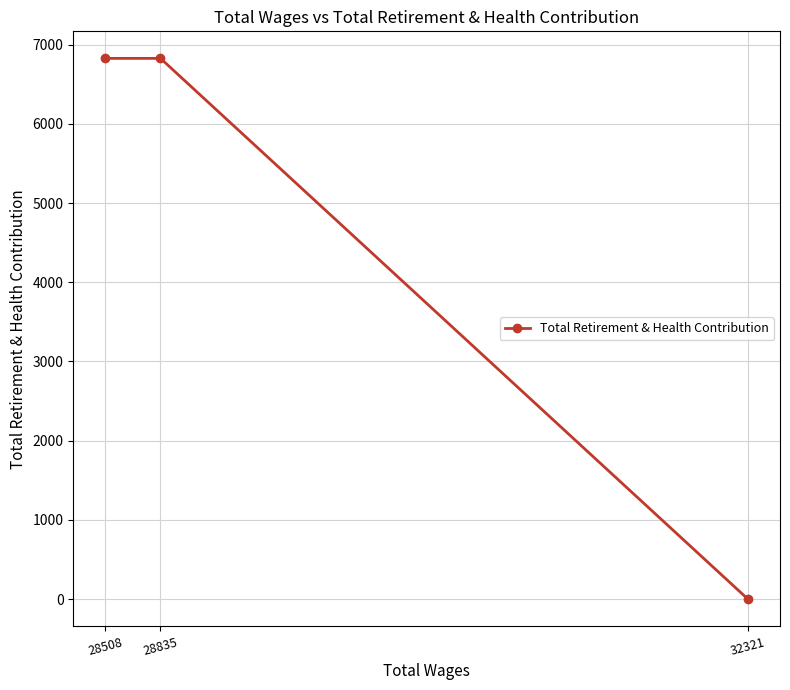

What is the maximum value shown in the chart?

6826